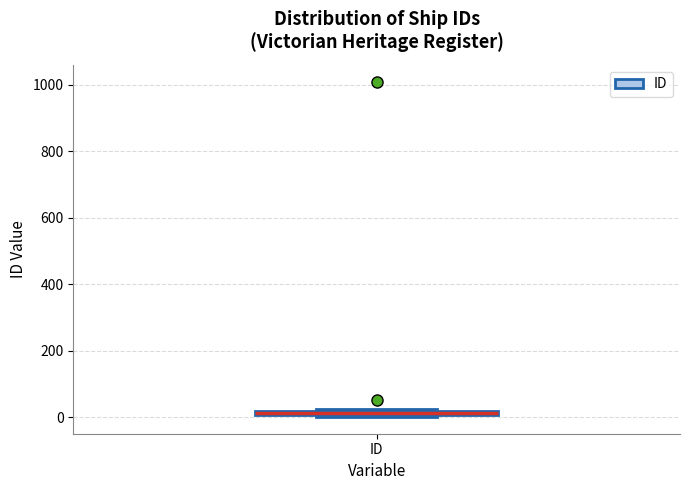

Where is the lower edge of the box for ID on the y-axis? The values are not printed on the chart, so give them approximately, as read against the axis.

0